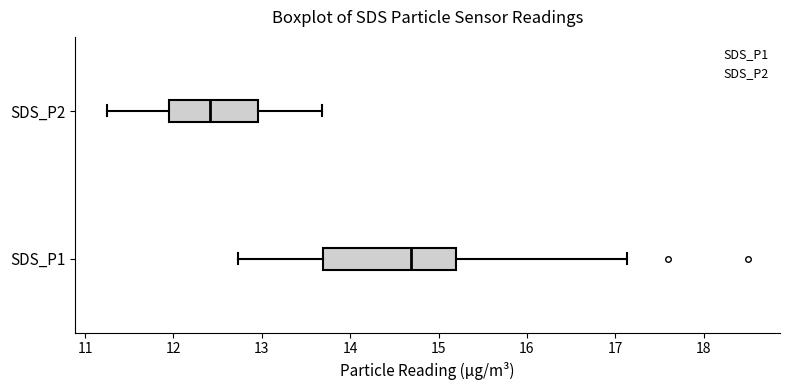

Where does the right whisker of the box for SDS_P2 end on the x-axis? The values are not printed on the chart, so give them approximately, as read against the axis.

13.7